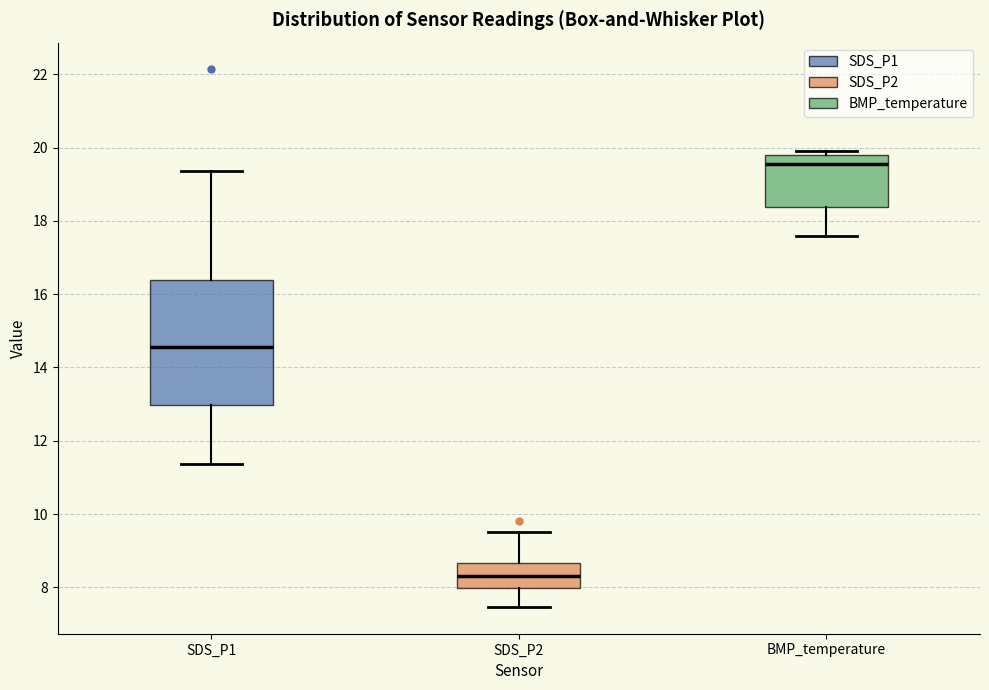

Reading left to right, transcribe this box plot: for each box, give where its median line is, the range the box spans, and where its two whiskers end, as read against the y-axis. The values are not printed on the chart, so give them approximately, as read against the axis.

SDS_P1: median 14.6, box 13.0 to 16.4, whiskers 11.4 to 19.4
SDS_P2: median 8.4, box 8.0 to 8.6, whiskers 7.4 to 9.6
BMP_temperature: median 19.6, box 18.4 to 19.8, whiskers 17.6 to 20.0